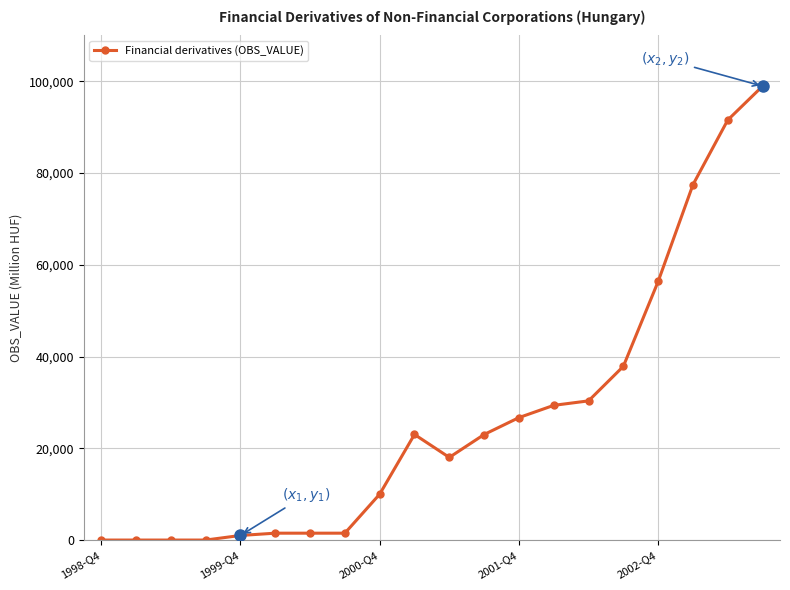

How many categories are shown in the chart?

20